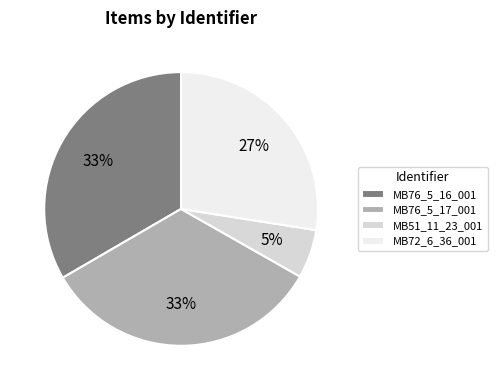

Do MB76_5_16_001 and MB72_6_36_001 together represent more than half of the pie?

Yes